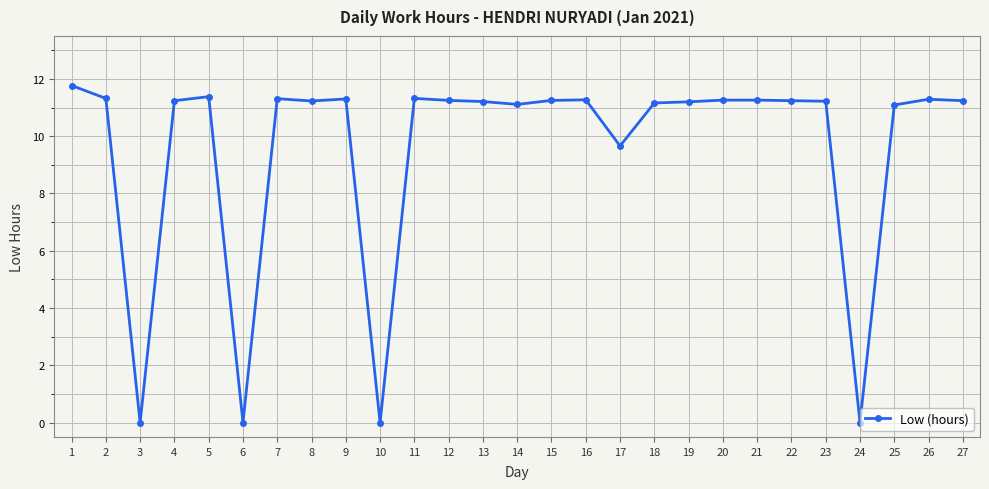

At which label is the value closest to 5?

17